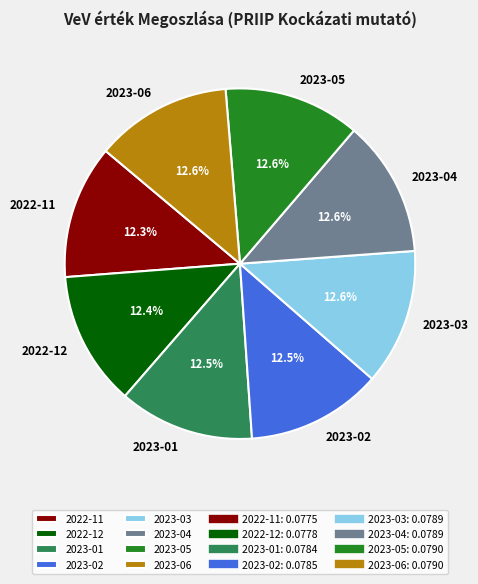

What is the ratio of the value at 2022-11 to the value at 2023-03?

1.0